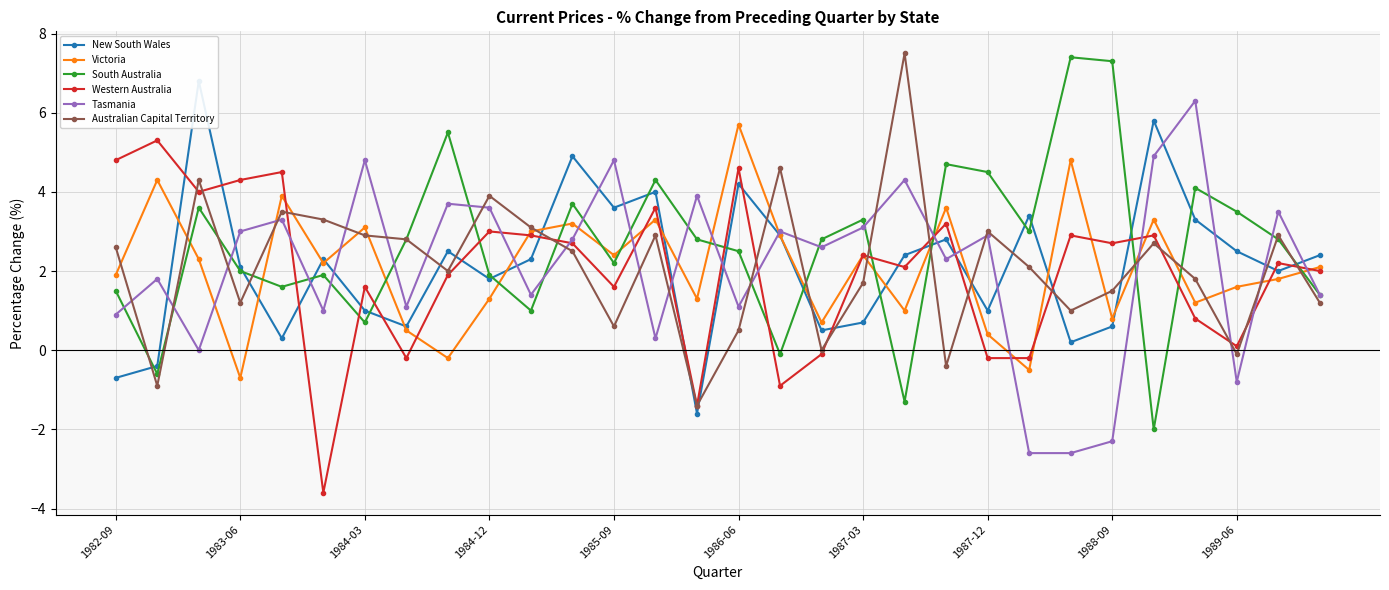

At which category does Victoria reach its first local valley?

1983-06